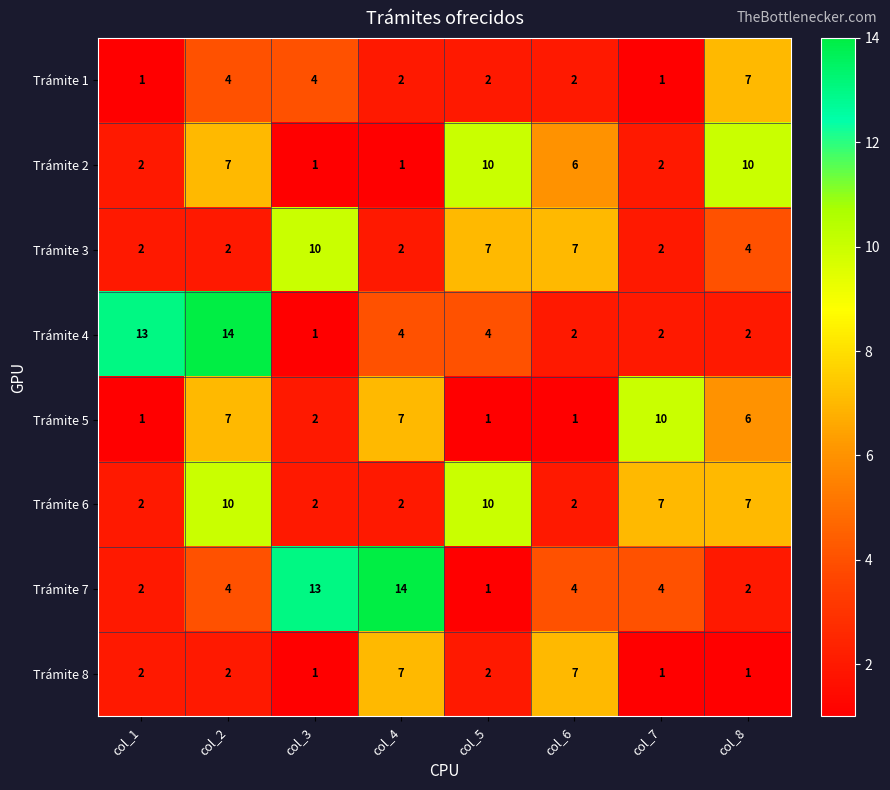

What is the difference between the Trámite 5 values at col_4 and col_1?

6